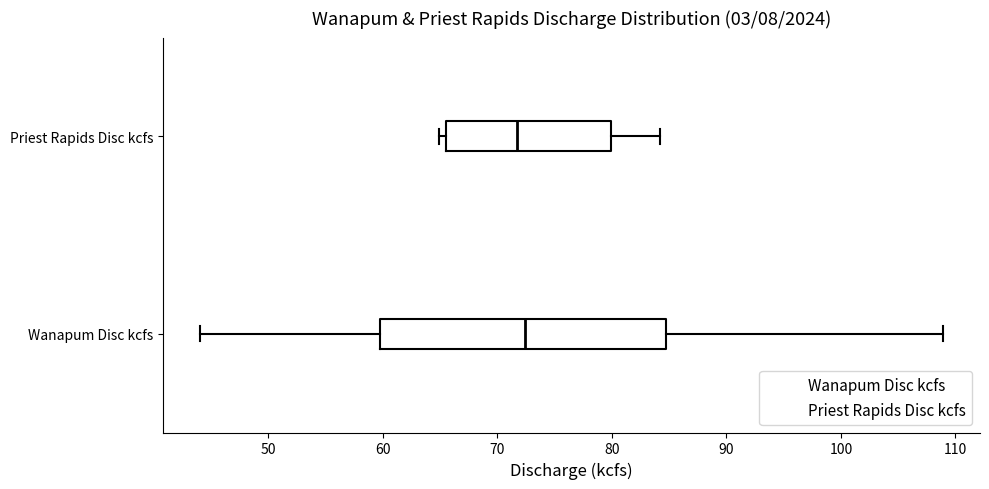

Reading bottom to top, read every box against the x-axis: the position of its median line, the range the box covers, and the ends of its whiskers. The values are not printed on the chart, so give them approximately, as read against the axis.

Wanapum Disc kcfs: median 72, box 60 to 85, whiskers 44 to 109
Priest Rapids Disc kcfs: median 72, box 66 to 80, whiskers 65 to 84